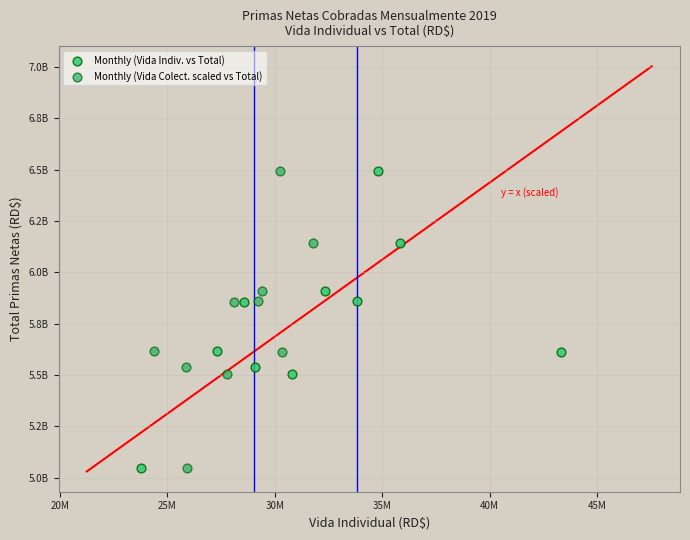

What are all the series names shown in the legend?

Monthly (Vida Indiv. vs Total), Monthly (Vida Colect. scaled vs Total)